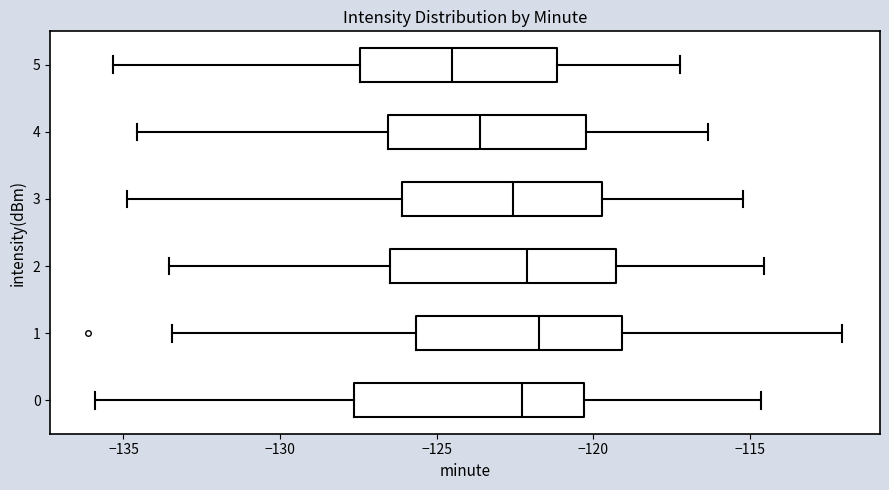

Where does the right whisker of the box at y = 1 end on the x-axis? The values are not printed on the chart, so give them approximately, as read against the axis.

-112.0